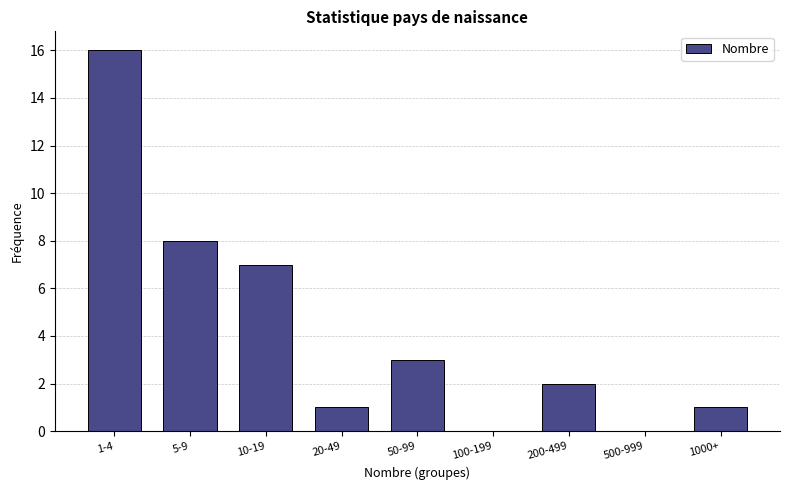

Reading left to right, list all the values displayed in this chart.

1-4=16	5-9=8	10-19=7	20-49=1	50-99=3	100-199=0	200-499=2	500-999=0	1000+=1